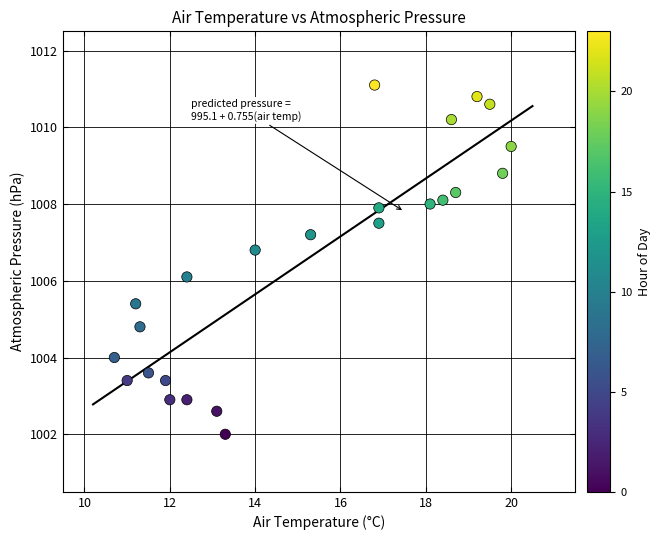

What is the range of Y values (max minus min)?

9.1